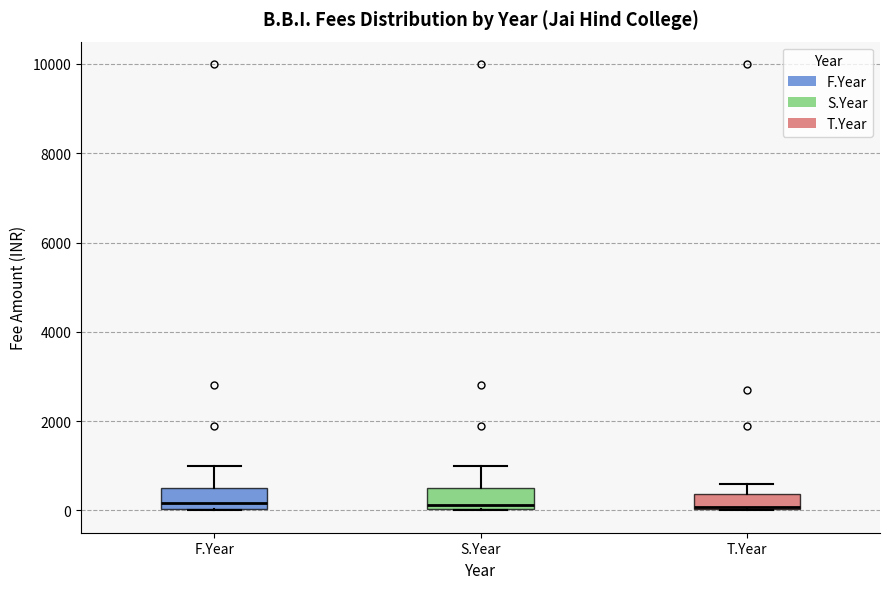

Reading left to right, read every box against the y-axis: the position of its median line, the range the box covers, and the ends of its whiskers. The values are not printed on the chart, so give them approximately, as read against the axis.

F.Year: median 200, box 0 to 600, whiskers 0 to 1000
S.Year: median 200, box 0 to 600, whiskers 0 to 1000
T.Year: median 0, box 0 to 400, whiskers 0 to 600